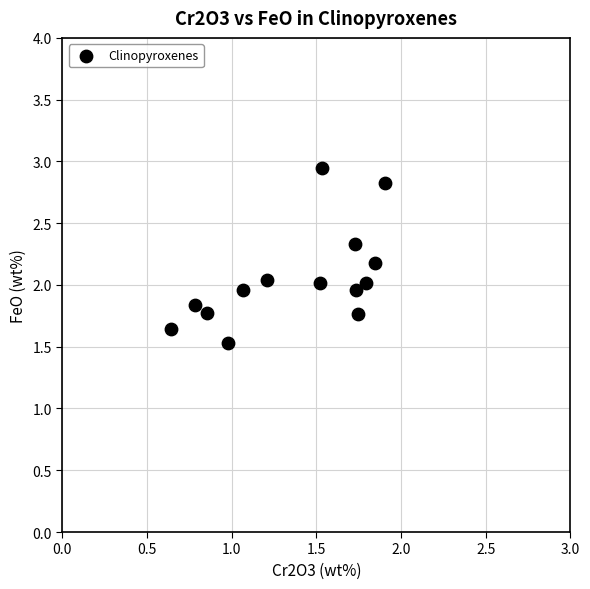

What is the range of X values (max minus min)?

1.3